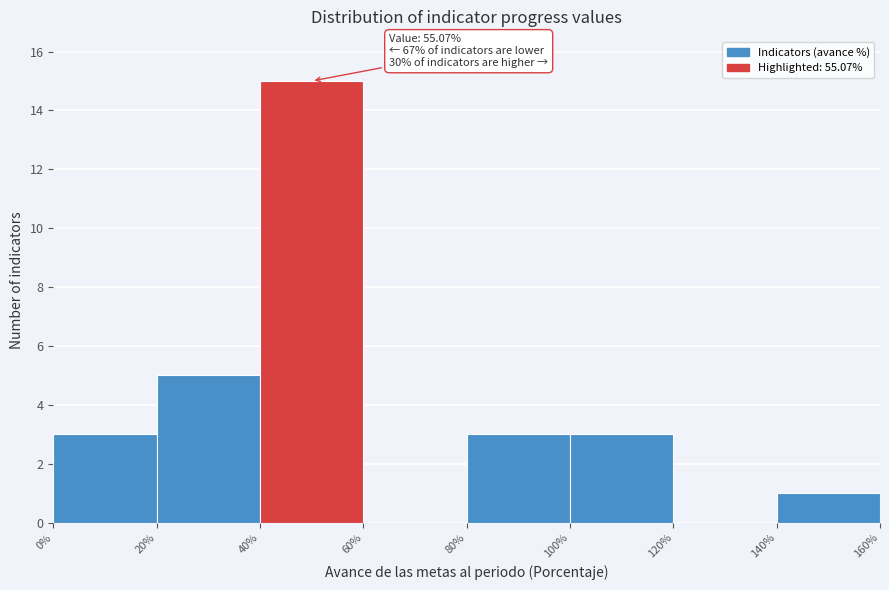

Which range on the x-axis has the tallest bar?

40% to 60%